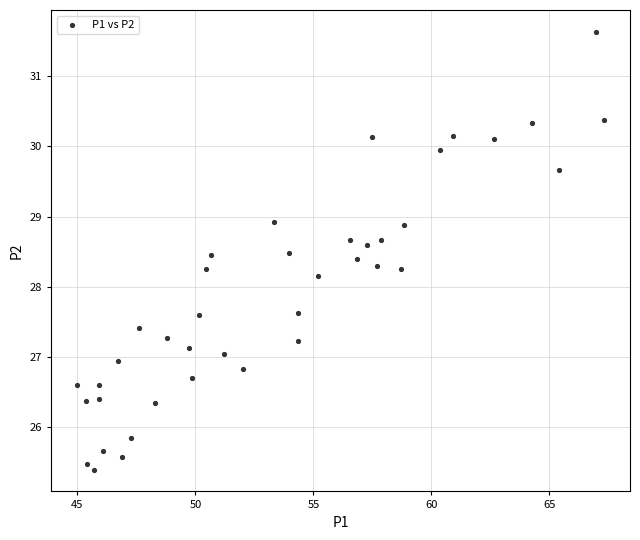

What is the range of Y values (max minus min)?

6.2